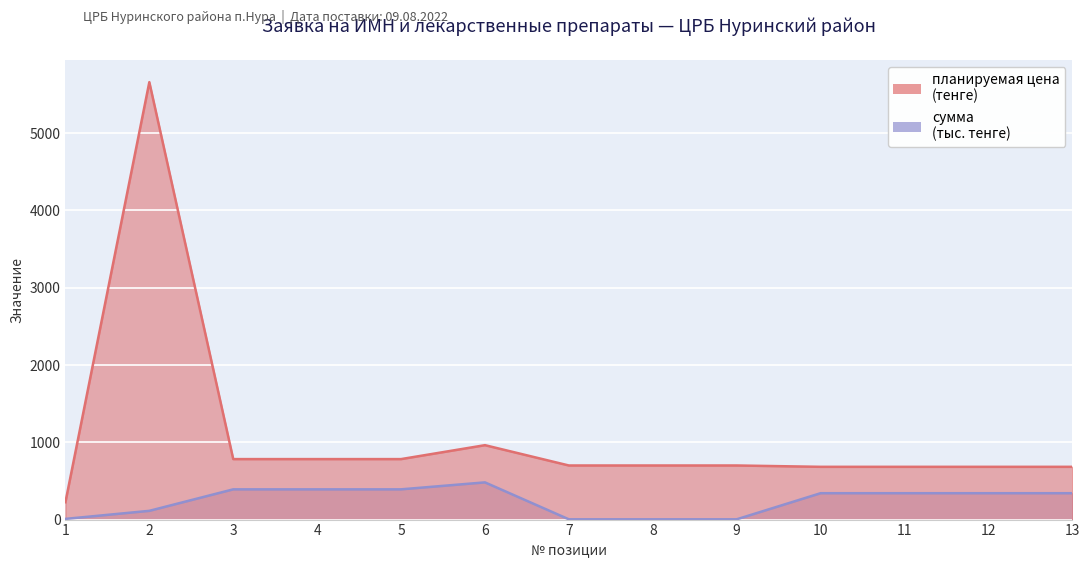

At 9, list the series in order from smallest to largest.

сумма, планируемая цена